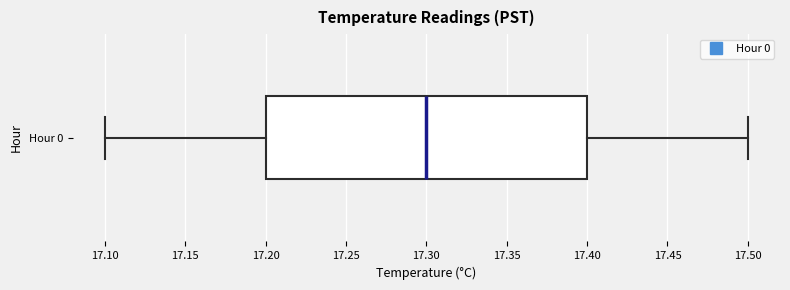

Transcribe this box plot: give where the median line is, the range the box spans, and where the two whiskers end, as read against the x-axis. The values are not printed on the chart, so give them approximately, as read against the axis.

median 17.3, box 17.2 to 17.4, whiskers 17.1 to 17.5